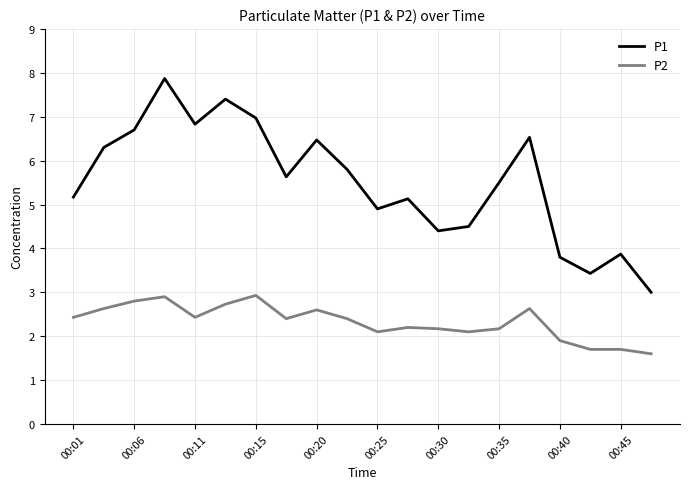

True or false: P2 and P1 intersect in this chart.

False